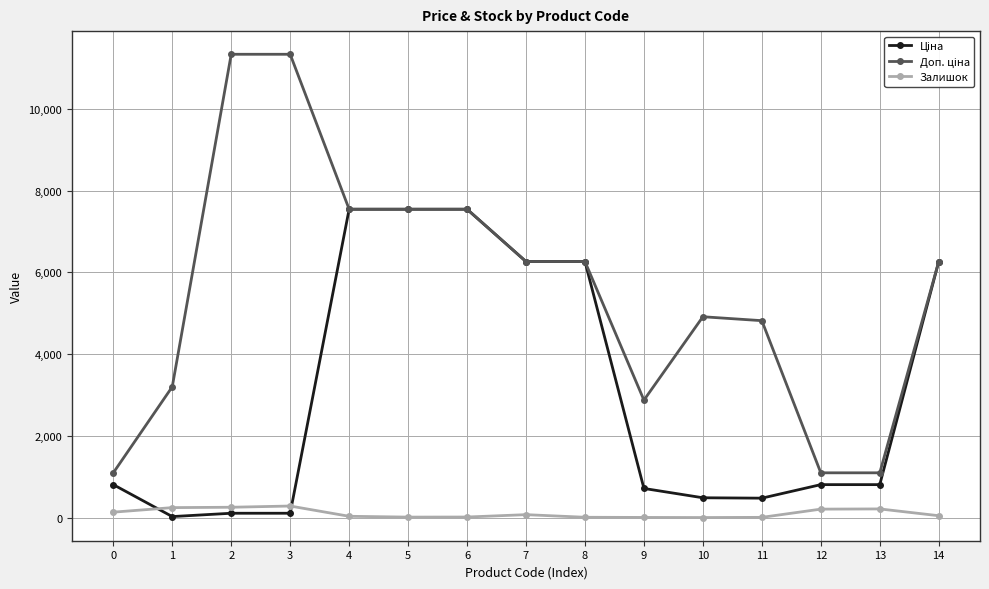

What is the highest value of the Залишок series?

290.0